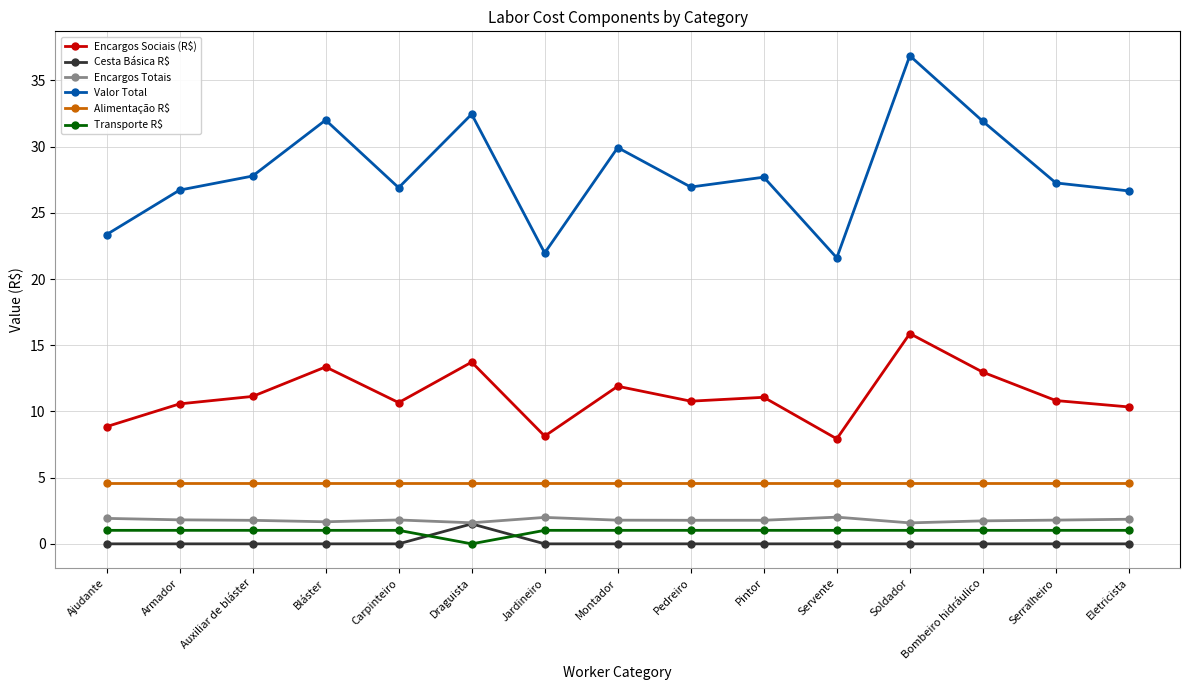

How many data points does each series have?

15